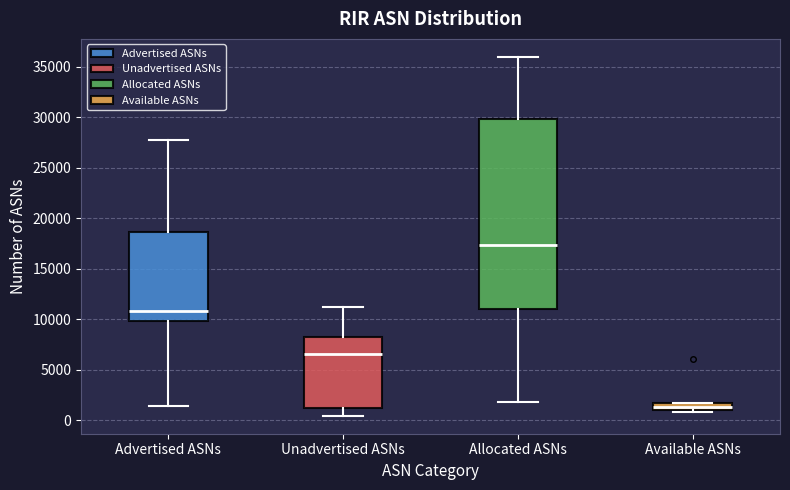

Which box's median line is the highest?

Allocated ASNs